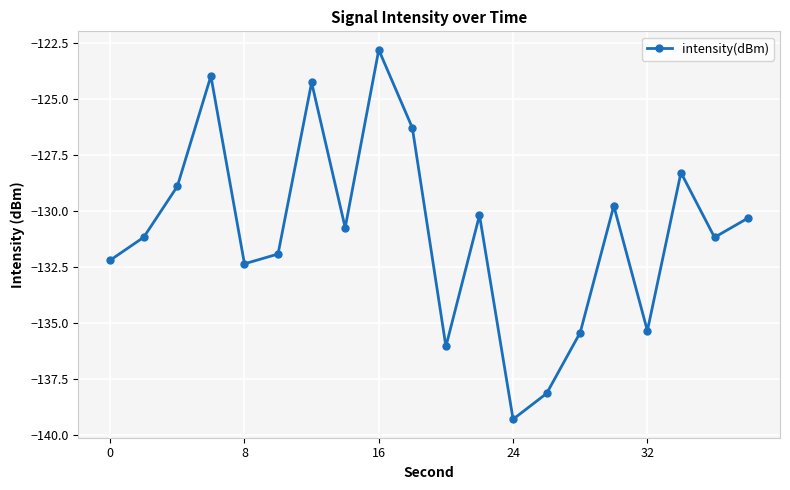

How many points are lower than both their immediate neighbors (excluding endpoints)?

6